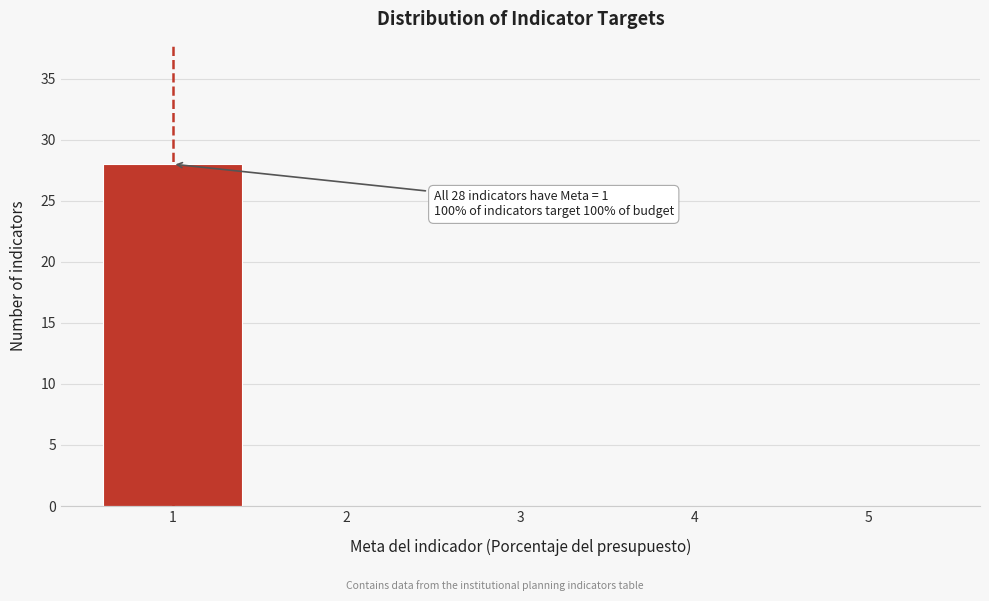

Which range on the x-axis has the tallest bar?

0.5 to 1.5